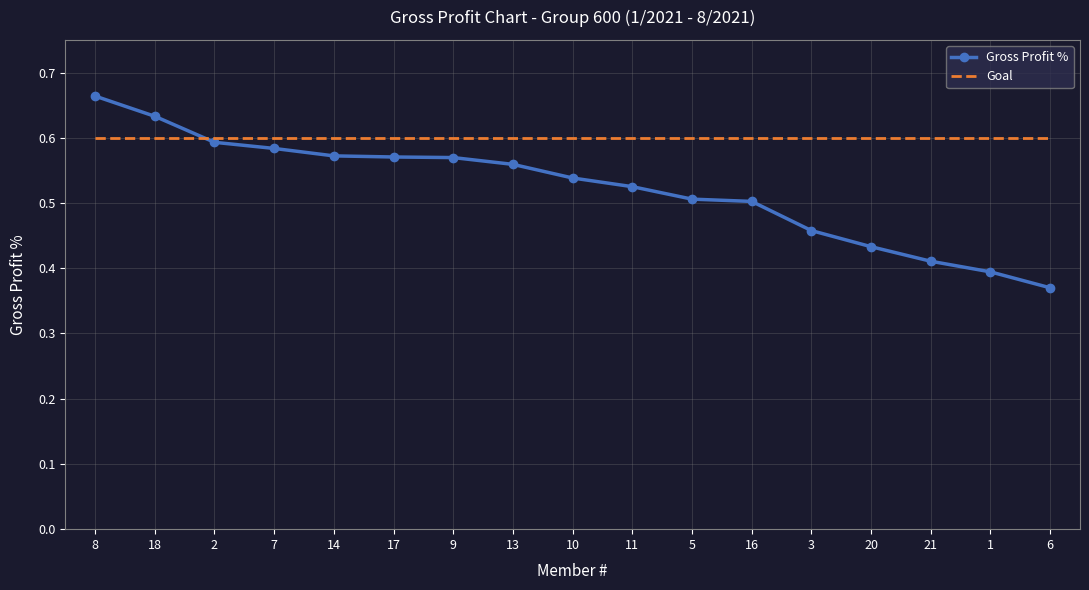

Which category has the highest value across all series?

8